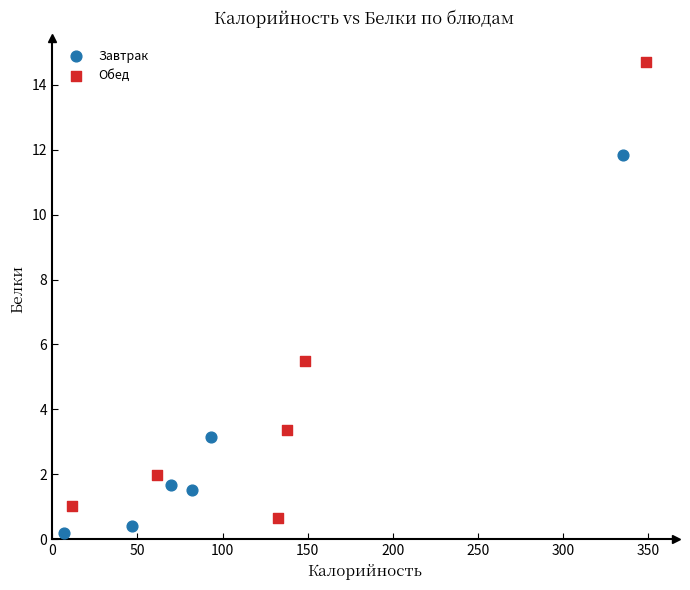

Which series reaches the minimum Y coordinate?

Завтрак